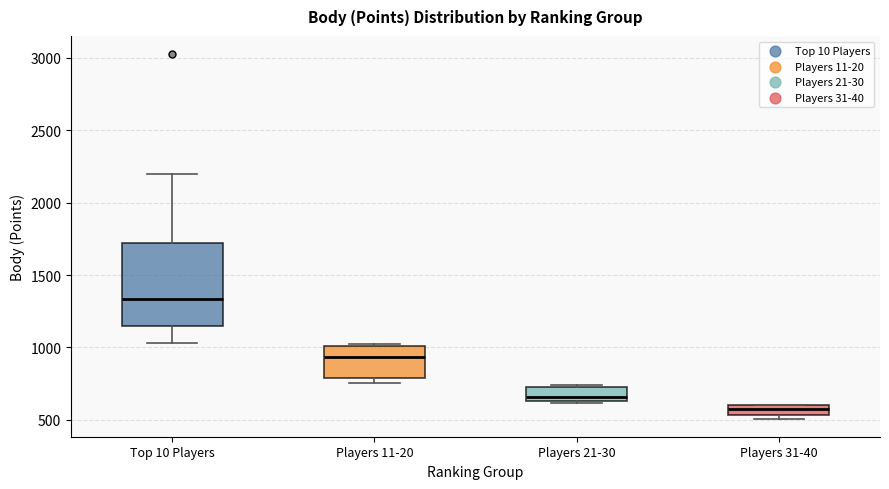

Which box's median line is the highest?

Top 10 Players